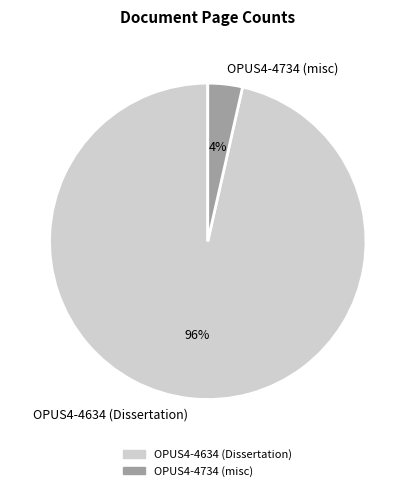

True or false: OPUS4-4634 (Dissertation) accounts for 96% of the total.

True